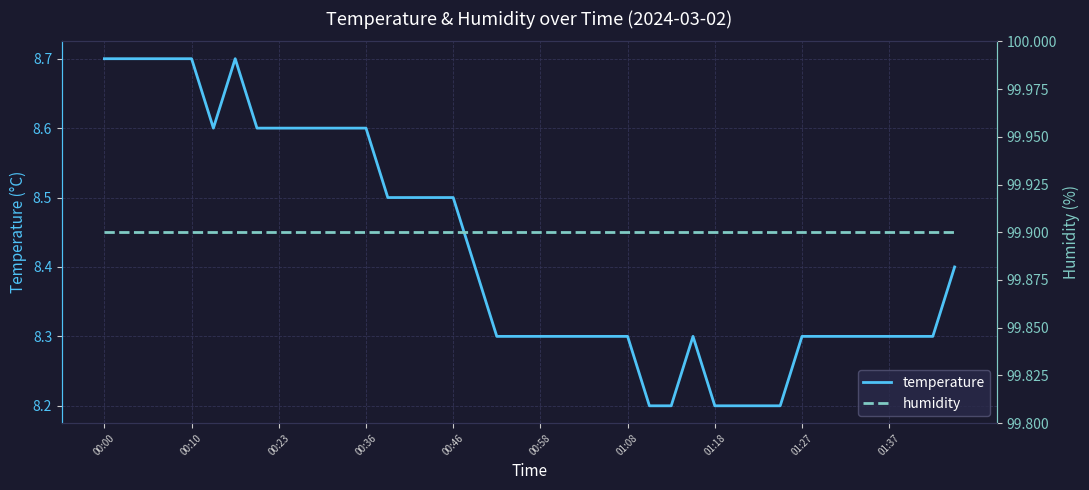

What are all the series names shown in the legend?

temperature, humidity